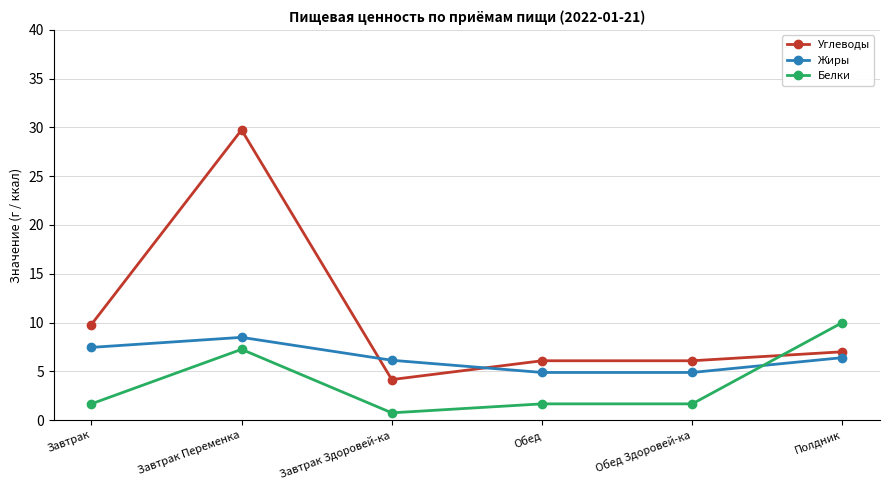

How many distinct data groups are displayed?

3